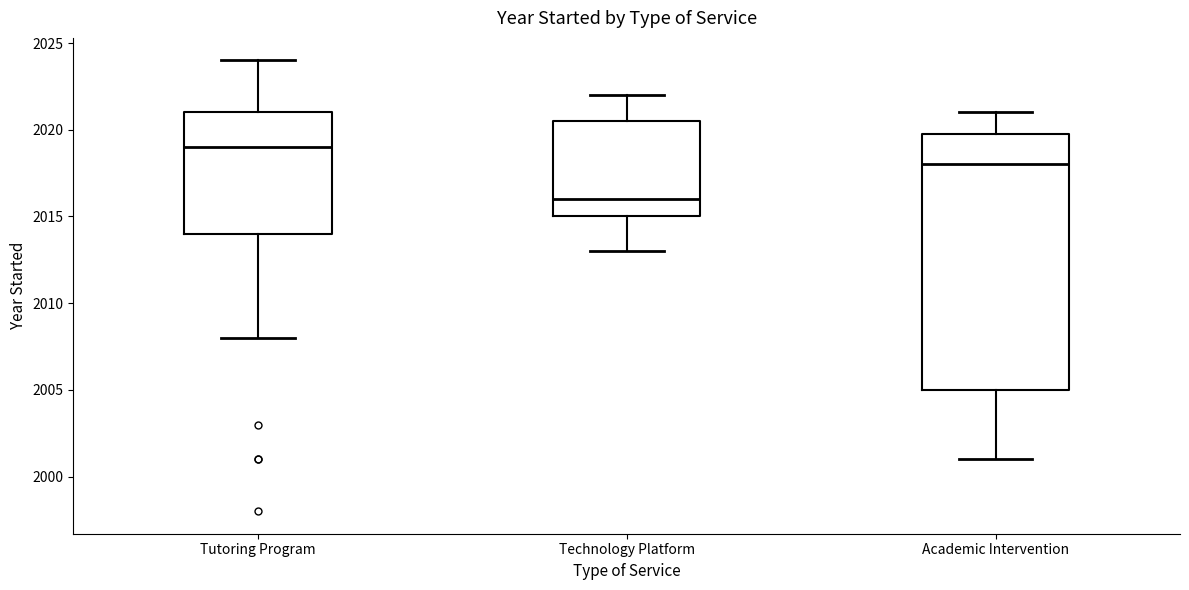

Where is the lower edge of the box for Technology Platform on the y-axis? The values are not printed on the chart, so give them approximately, as read against the axis.

2015.0